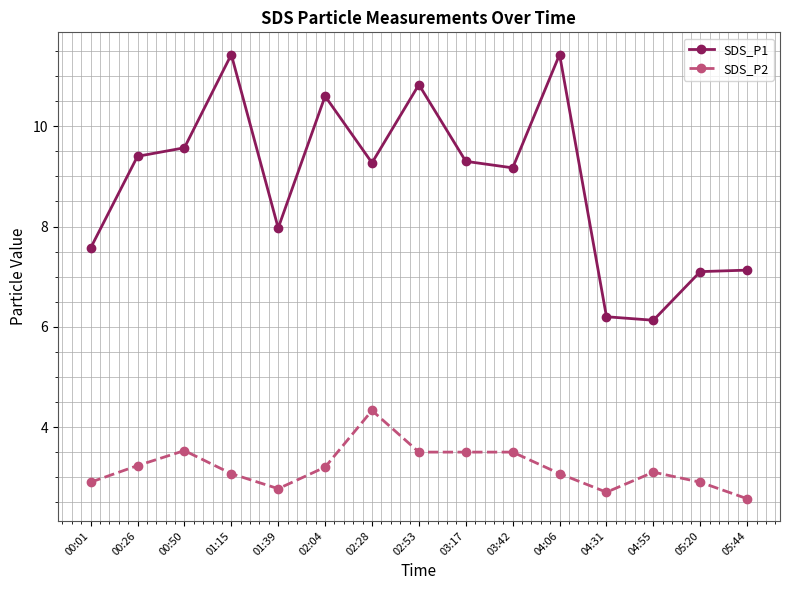

Reading left to right, transcribe all the data shown in this chart.

SDS_P1: 00:01=7.6	00:26=9.4	00:50=9.6	01:15=11.4	01:39=8.0	02:04=10.6	02:28=9.3	02:53=10.8	03:17=9.3	03:42=9.2	04:06=11.4	04:31=6.2	04:55=6.1	05:20=7.1	05:44=7.1
SDS_P2: 00:01=2.9	00:26=3.2	00:50=3.5	01:15=3.1	01:39=2.8	02:04=3.2	02:28=4.3	02:53=3.5	03:17=3.5	03:42=3.5	04:06=3.1	04:31=2.7	04:55=3.1	05:20=2.9	05:44=2.6